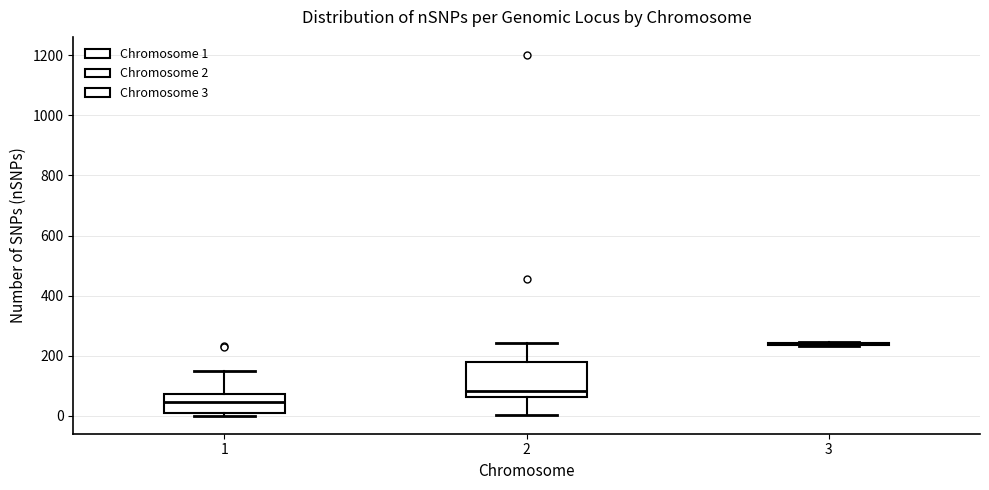

Comparing the boxes themselves (not the whiskers), which one is the tallest?

2